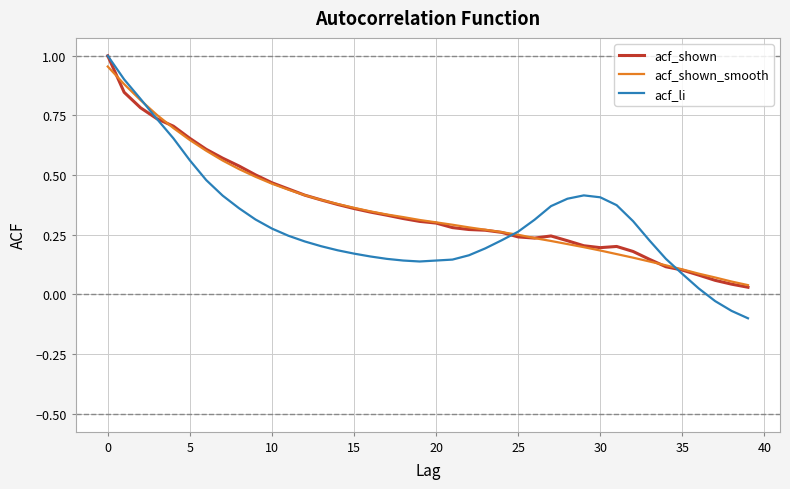

True or false: acf_shown and acf_li intersect in this chart.

True